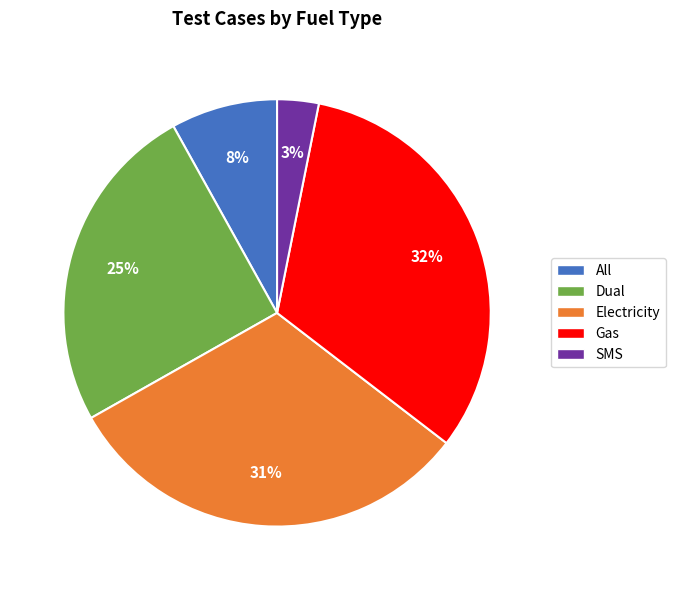

Is the sum of Dual and Electricity greater than half?

Yes